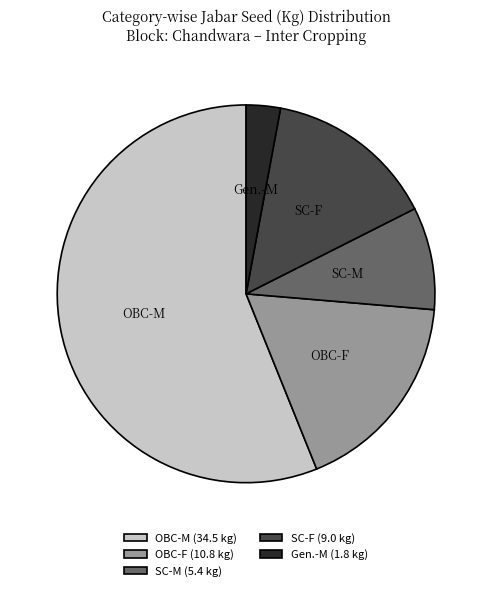

Count the number of slices in the pie.

5